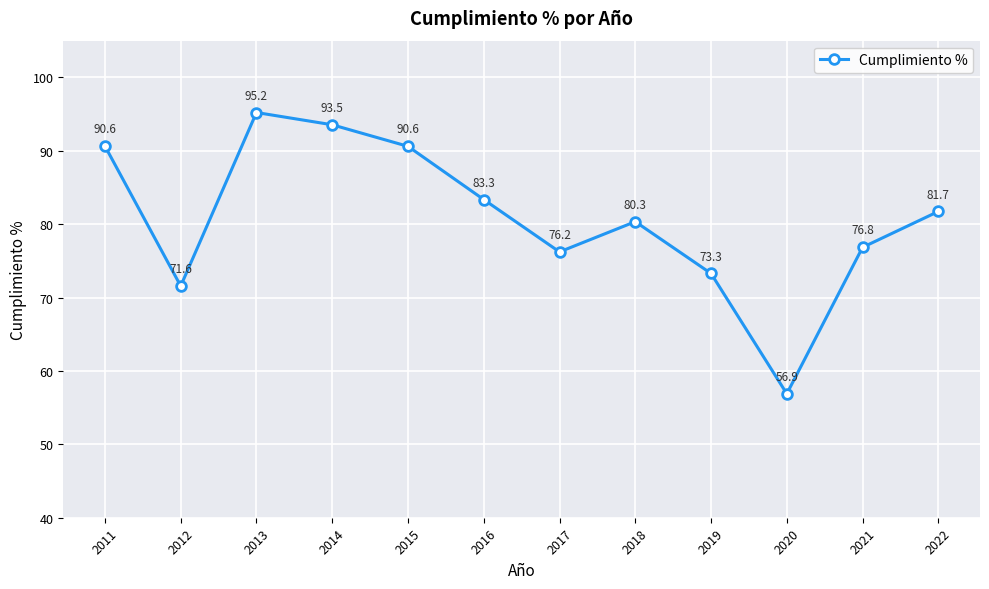

At which label is the value closest to 76?

2017